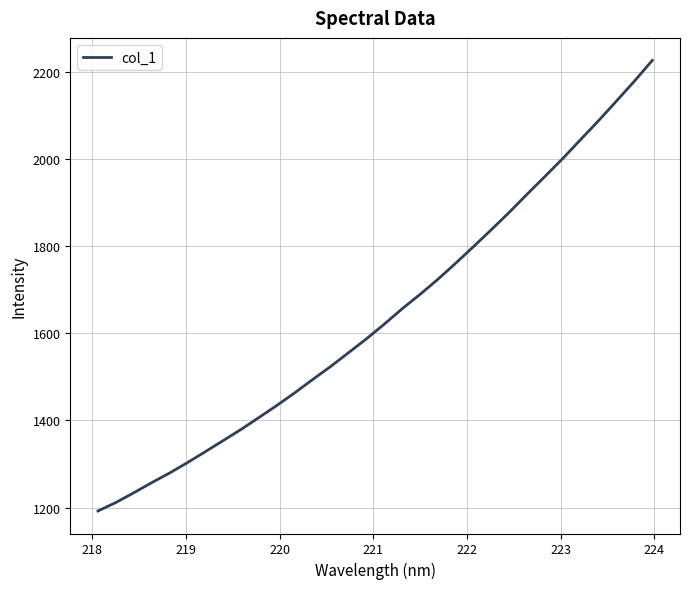

How many values exceed 1620?

16